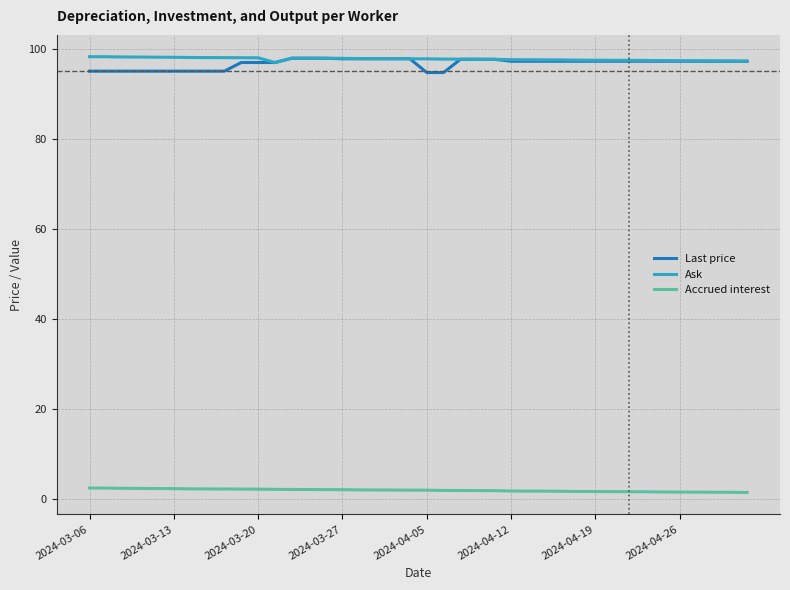

True or false: Last price and Accrued interest cross at least once.

False